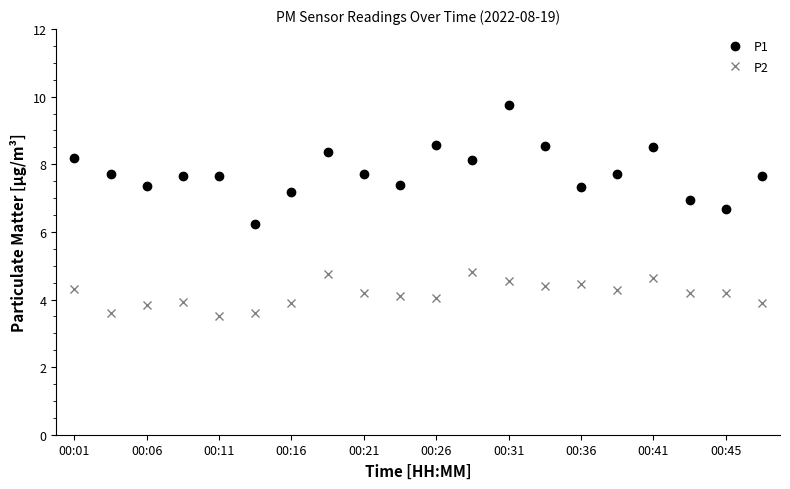

Which series has the widest spread of values?

P1